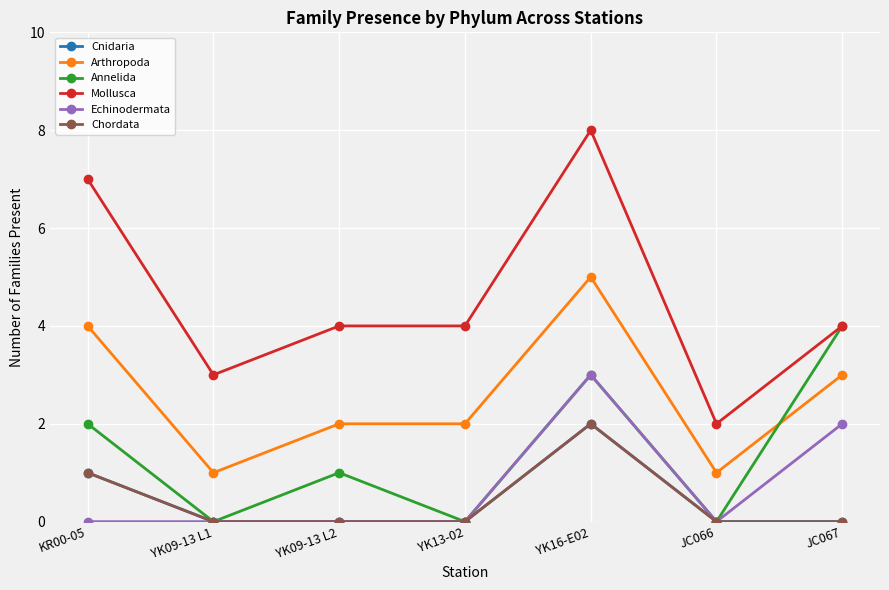

Which has a higher value, YK09-13 L1 or JC067?

YK09-13 L1